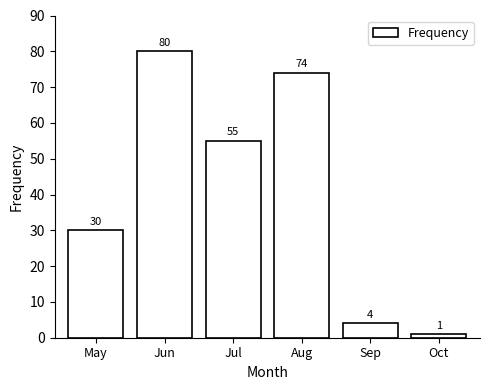

Reading left to right, list all the values displayed in this chart.

May=30	Jun=80	Jul=55	Aug=74	Sep=4	Oct=1